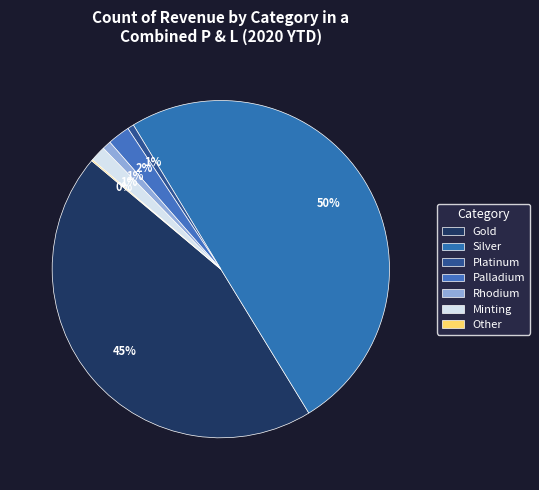

What is the change in value from Silver to Palladium?

-1176493849.4